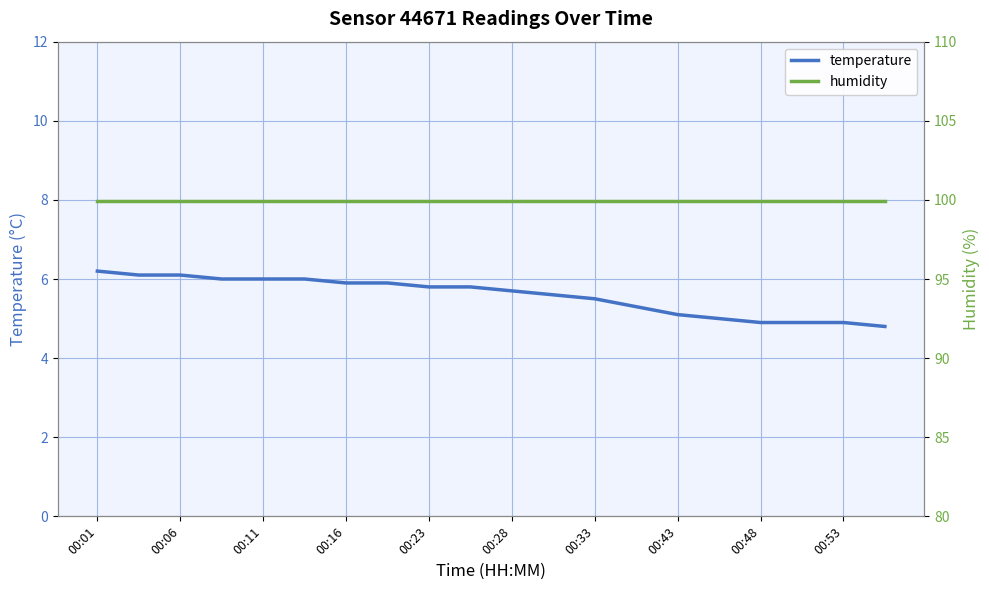

Does the chart display data point markers on the line(s)?

No